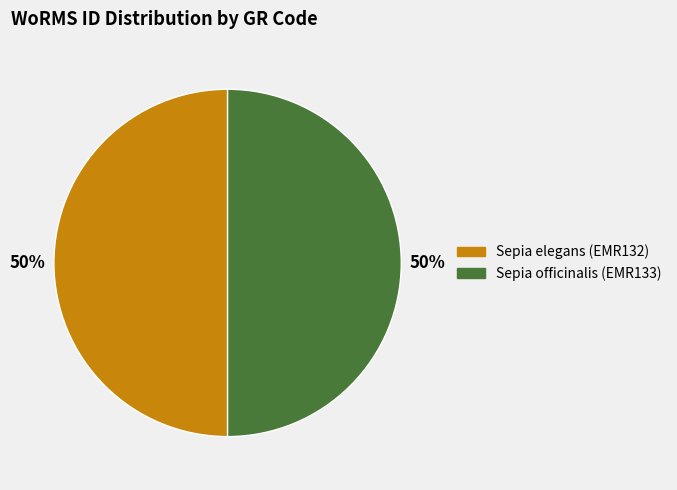

True or false: Sepia elegans (EMR132) accounts for 50% of the total.

True